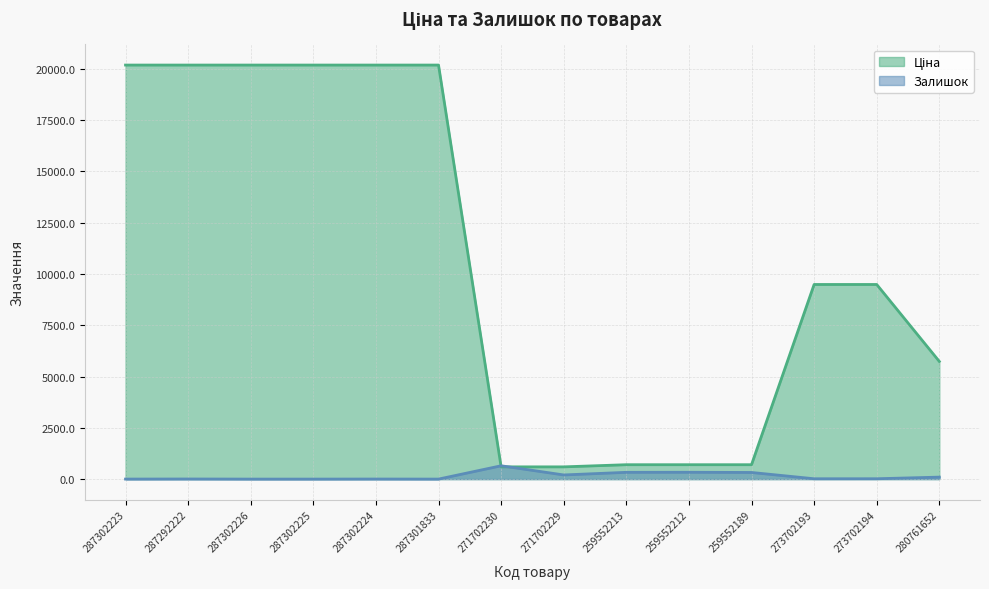

True or false: Залишок has a value of 0.3 at 287302223.

False